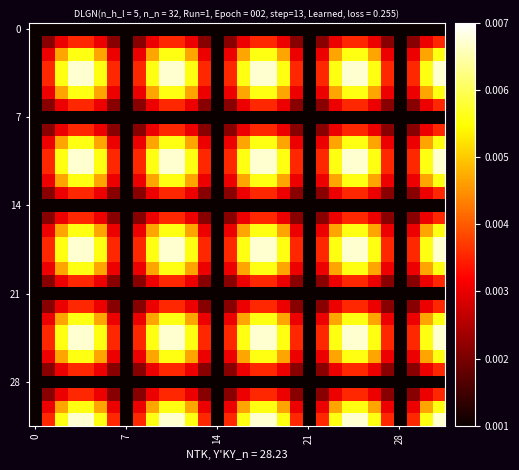

How many categories are shown in the chart?

32